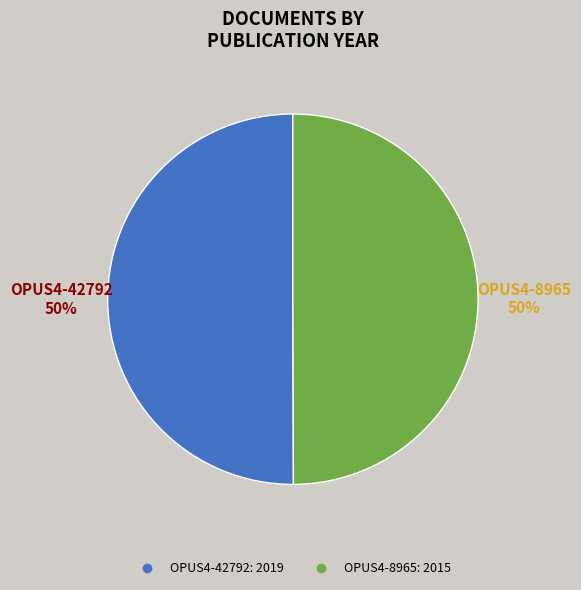

To the nearest percent, what is the average slice percentage?

50%